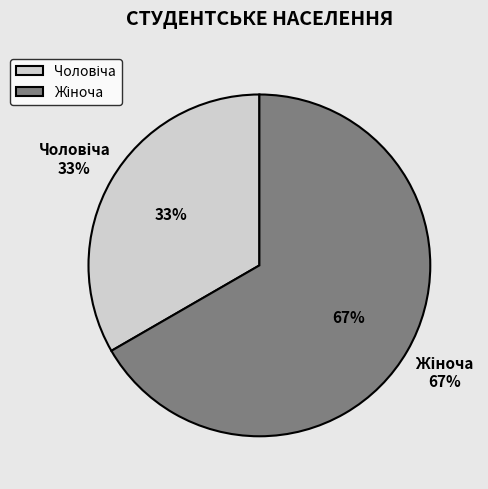

Which category has the smallest portion of the pie?

Чоловіча